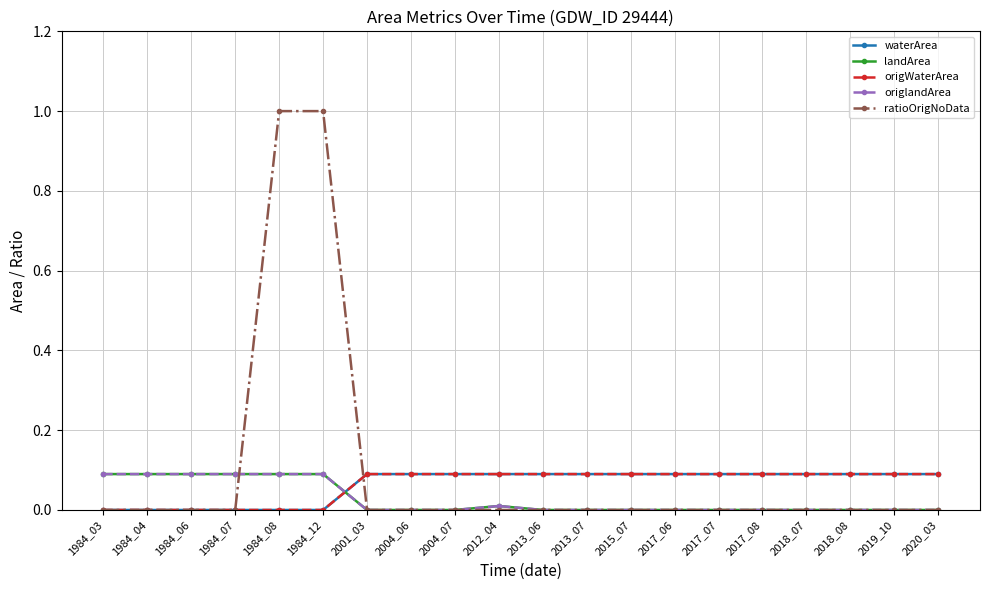

How many times do ratioOrigNoData and waterArea cross each other?

1